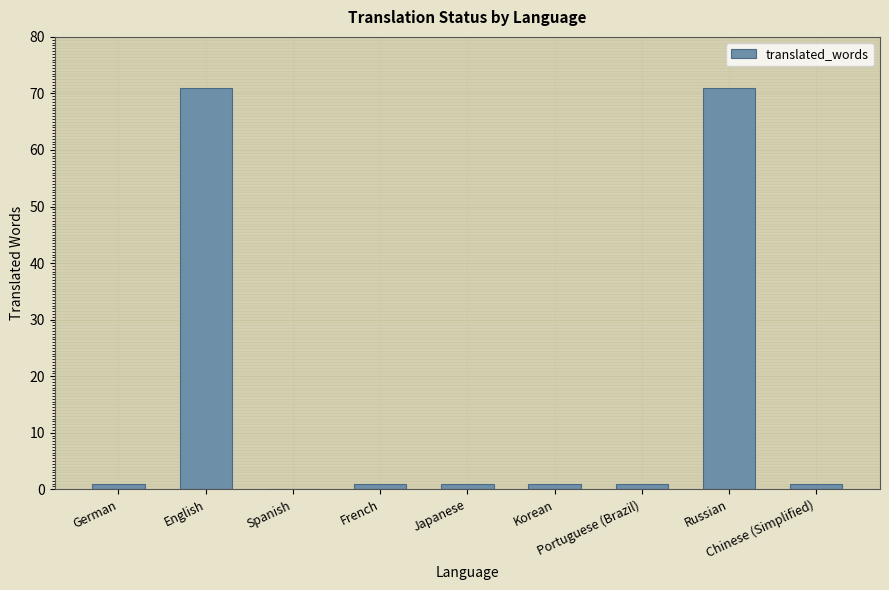

Are the bars grouped side by side (vs. stacked)?

No